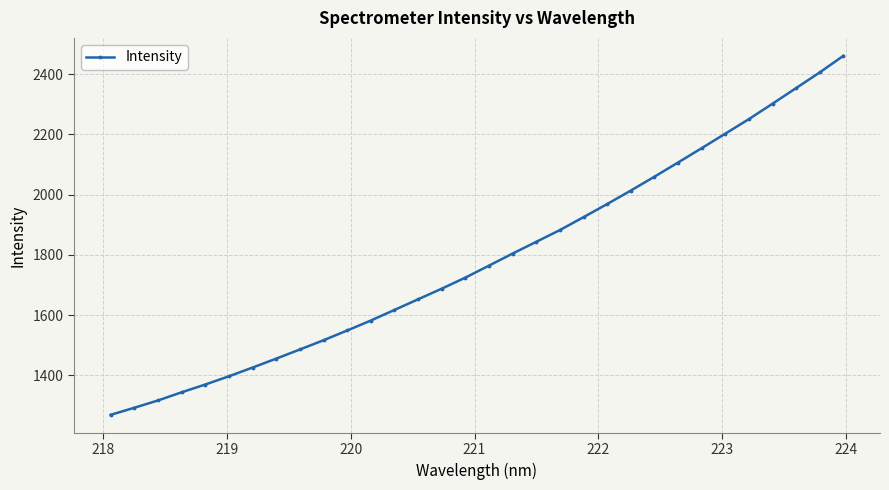

What is the smallest value displayed?

1269.0